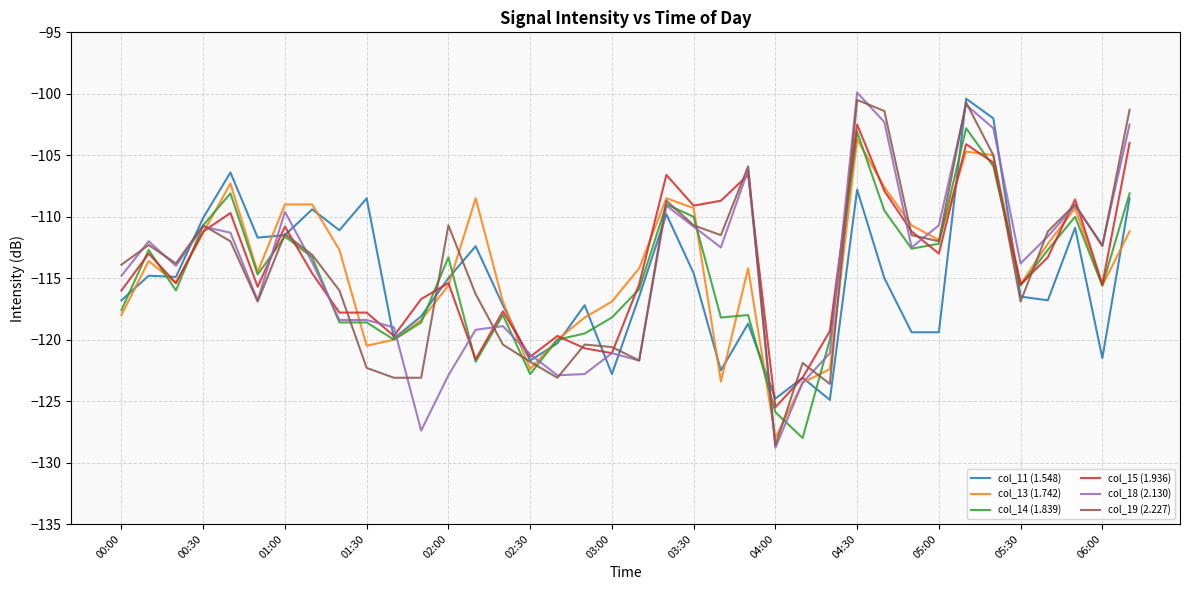

What is the maximum value shown in the chart?

-99.9